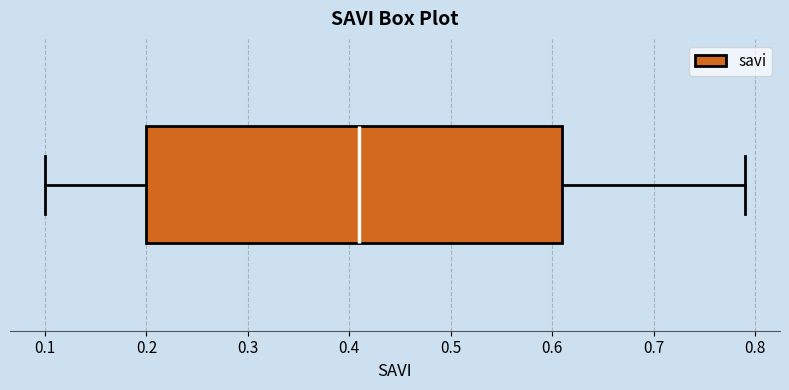

Where does the median line of the box sit on the x-axis? The values are not printed on the chart, so give them approximately, as read against the axis.

0.41